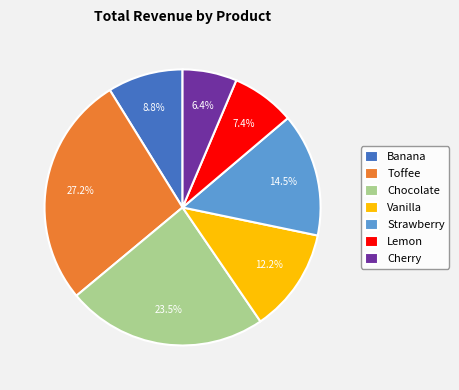

Which category has the smallest portion of the pie?

Cherry